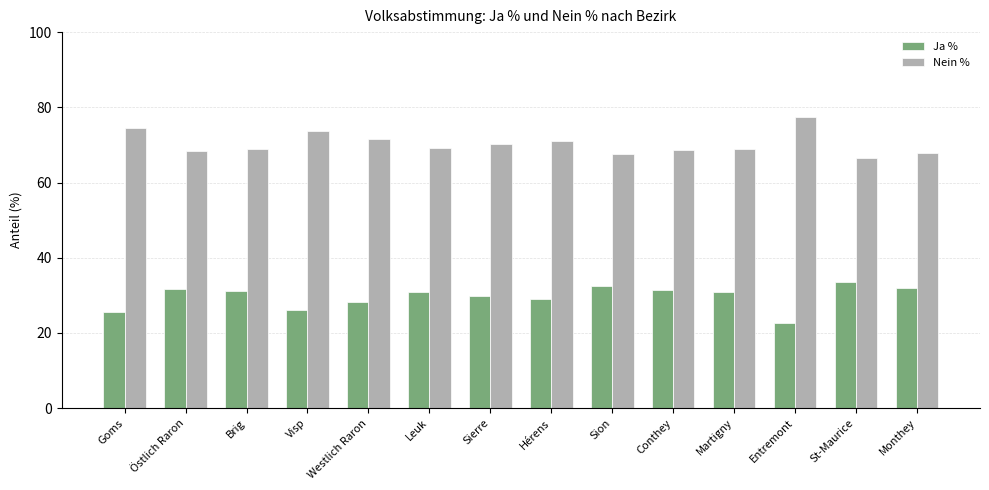

Which label corresponds to the smallest value in the chart?

Entremont